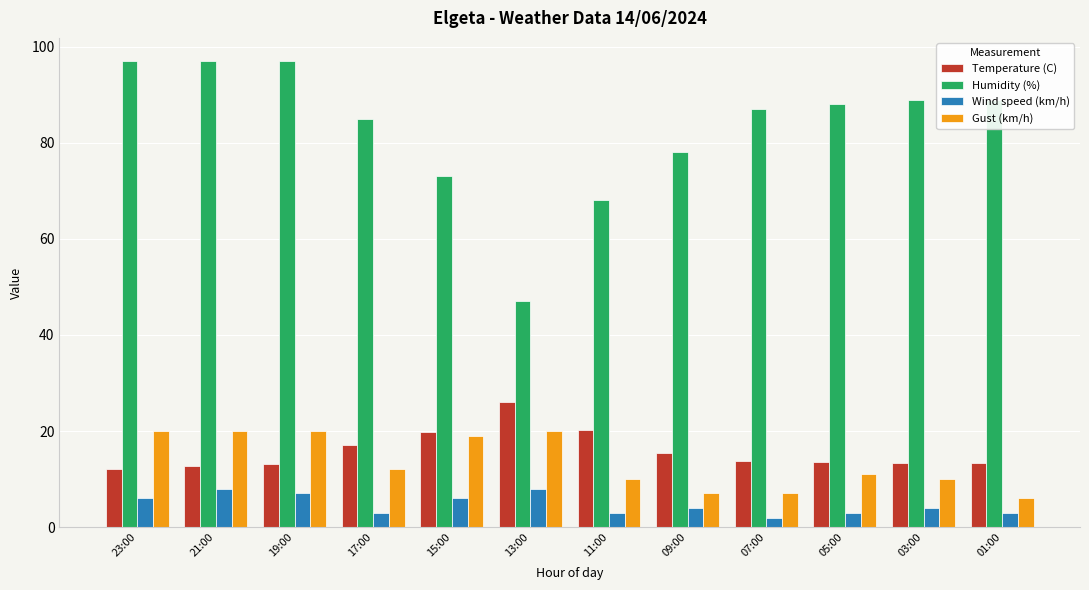

What position from the left is 07:00?

9